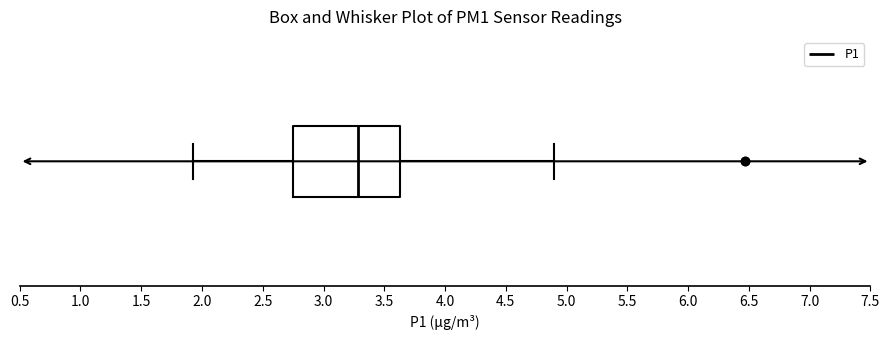

Where is the right edge of the box on the x-axis? The values are not printed on the chart, so give them approximately, as read against the axis.

3.65